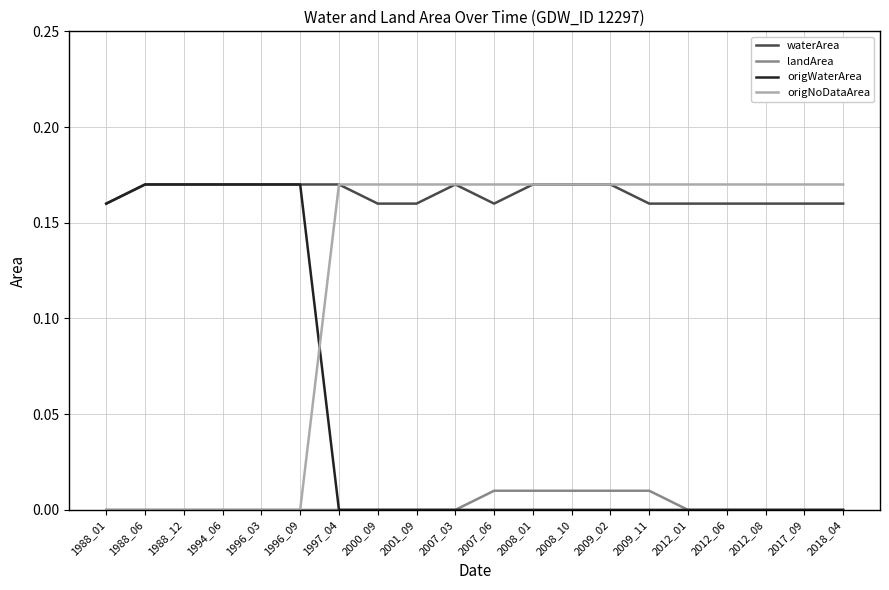

Which series has the largest total across all categories?

waterArea